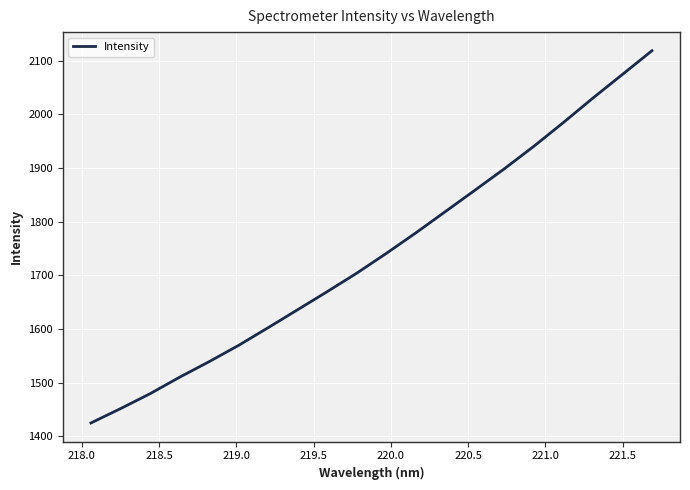

What is the greatest value displayed?

2118.7